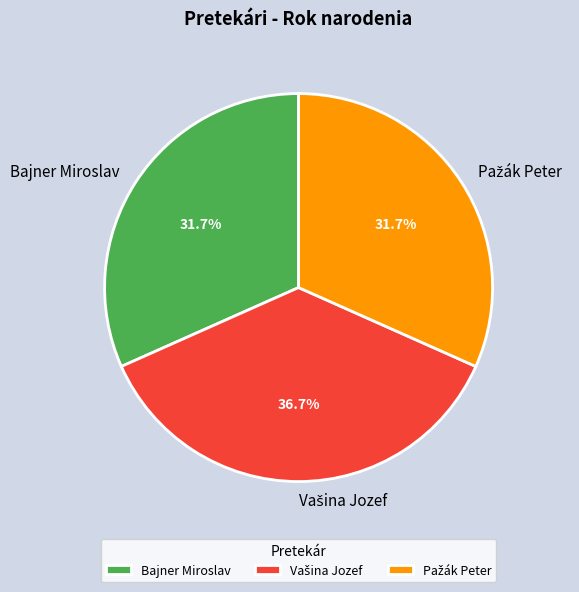

Is there any slice that represents more than half of the pie?

No